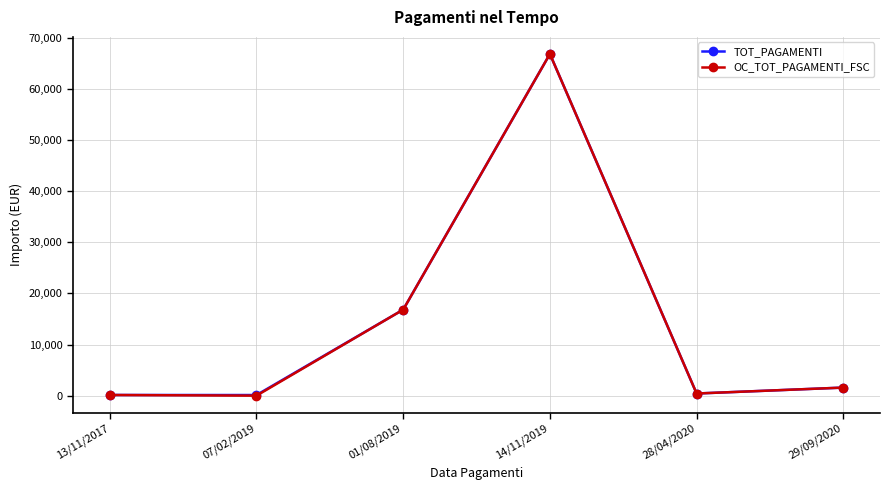

True or false: TOT_PAGAMENTI has a value of 16816.4 at 01/08/2019.

True